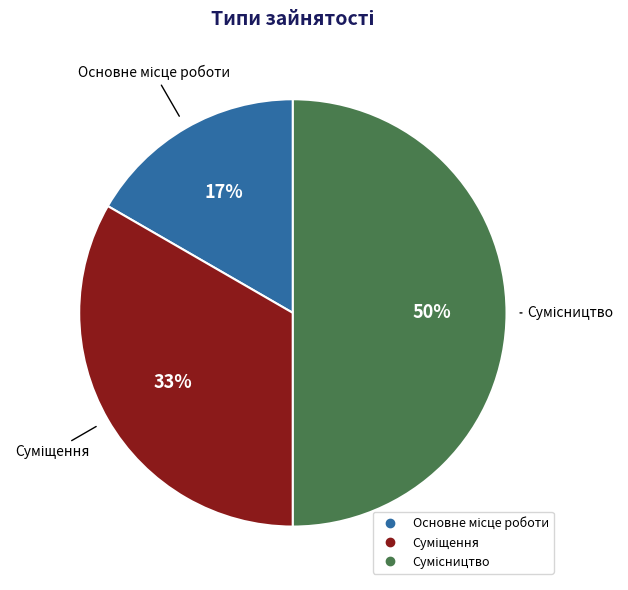

To the nearest percent, what is the difference between the largest and smallest slice percentages?

33%